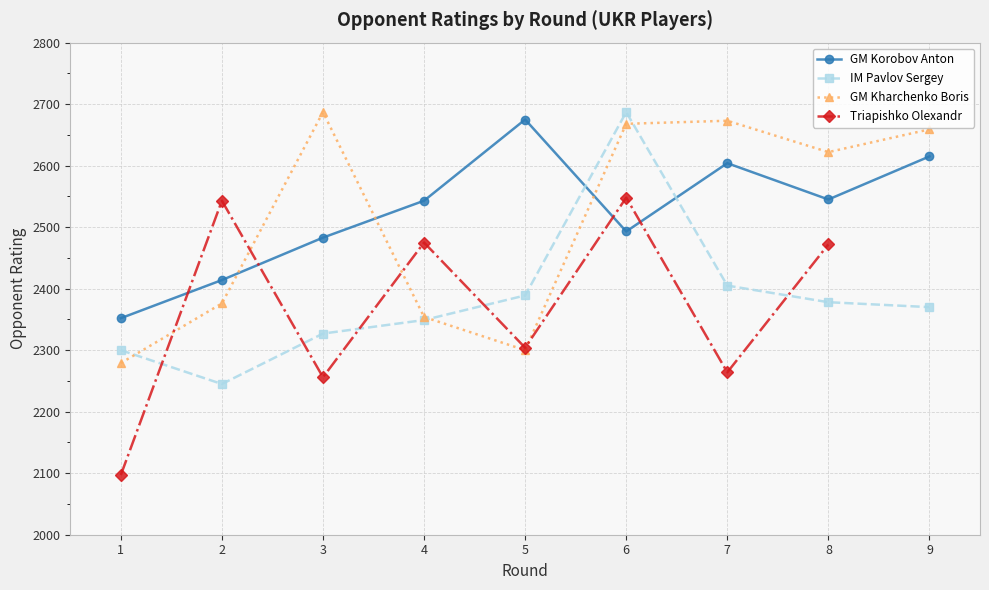

What value does the GM Korobov Anton series have at 6, to the nearest 50?

2500